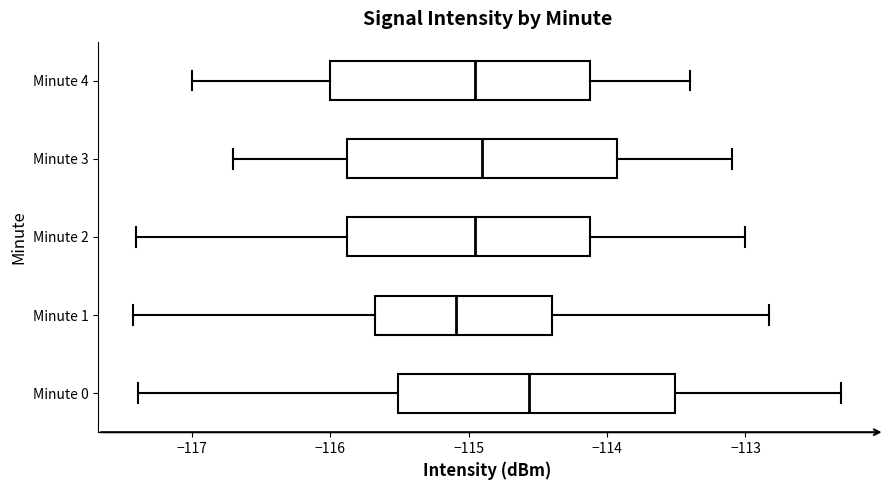

Which box has the furthest to the right median line?

Minute 0